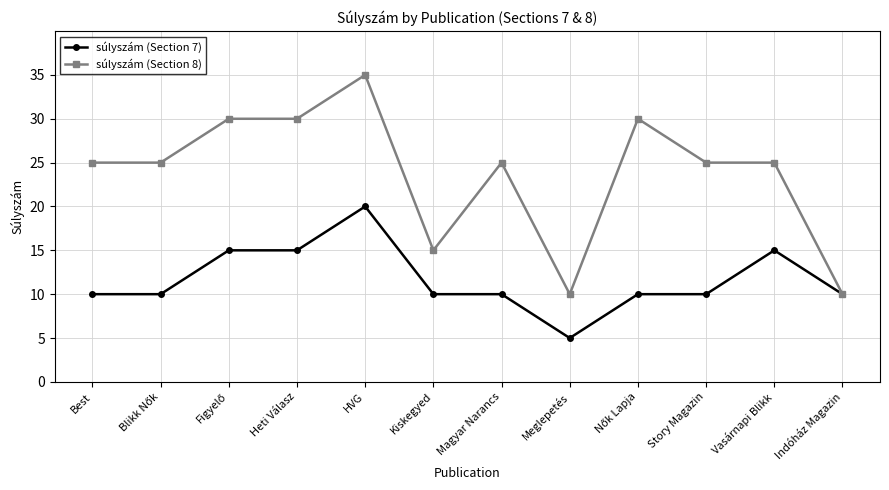

Read the súlyszám (Section 7) value at Best, to the nearest 5.

10